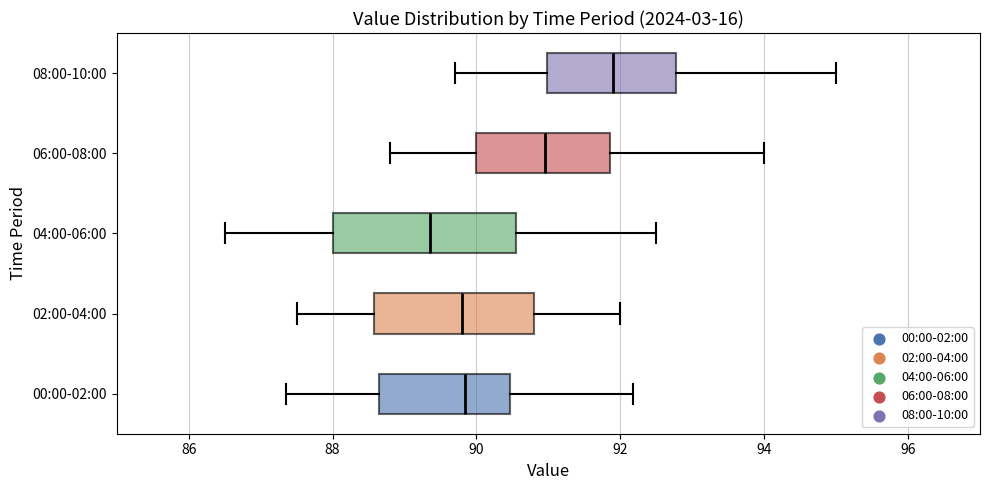

Reading bottom to top, transcribe this box plot: for each box, give where its median line is, the range the box spans, and where its two whiskers end, as read against the x-axis. The values are not printed on the chart, so give them approximately, as read against the axis.

00:00-02:00: median 89.8, box 88.6 to 90.4, whiskers 87.4 to 92.2
02:00-04:00: median 89.8, box 88.6 to 90.8, whiskers 87.6 to 92.0
04:00-06:00: median 89.4, box 88.0 to 90.6, whiskers 86.6 to 92.6
06:00-08:00: median 91.0, box 90.0 to 91.8, whiskers 88.8 to 94.0
08:00-10:00: median 92.0, box 91.0 to 92.8, whiskers 89.8 to 95.0